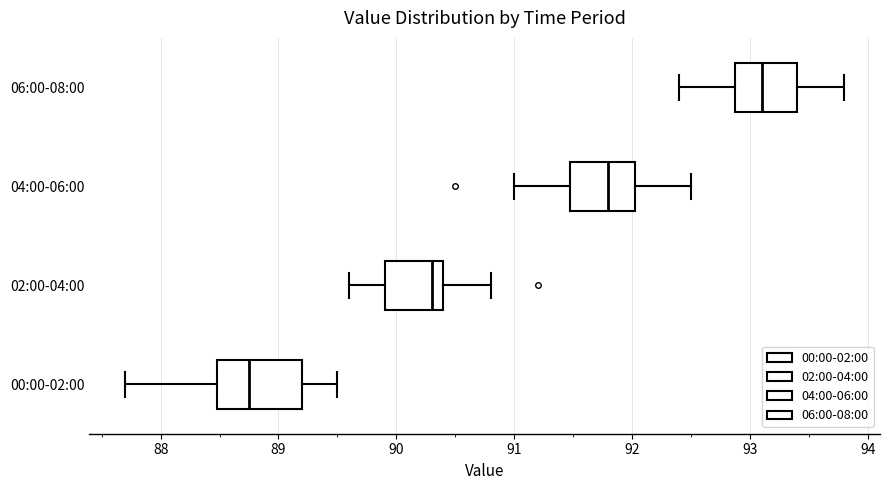

Where is the right edge of the box for 00:00-02:00 on the x-axis? The values are not printed on the chart, so give them approximately, as read against the axis.

89.2